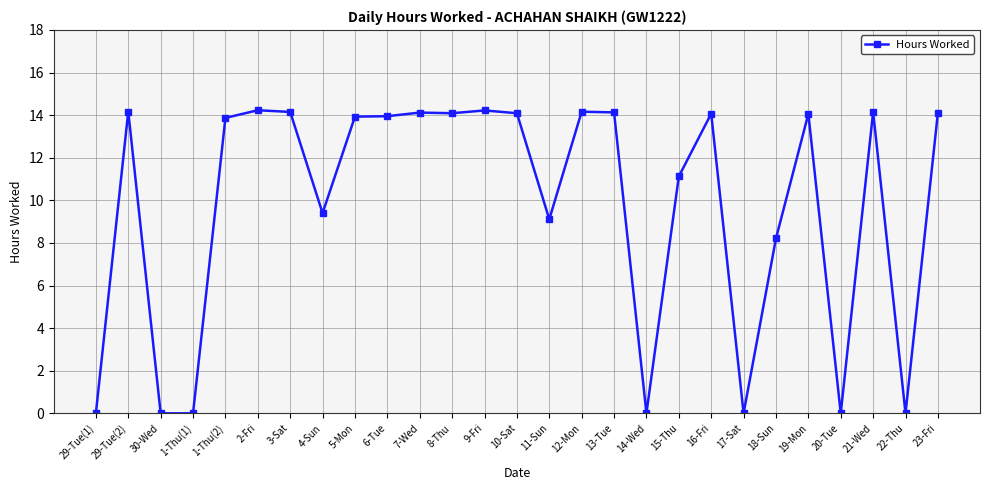

At which category does the data reach its first local peak?

29-Tue(2)